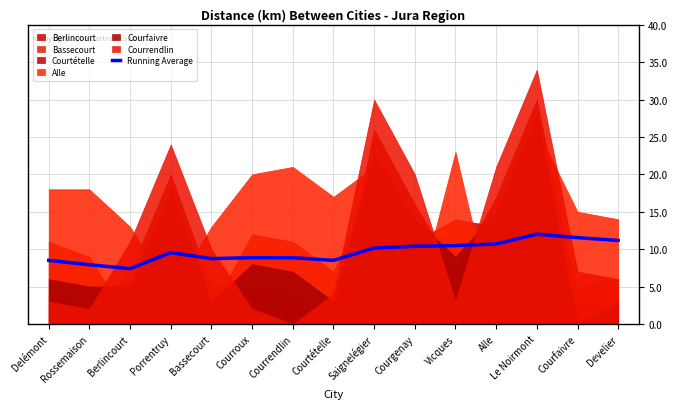

True or false: the data shows 12.2 at Courroux.

False